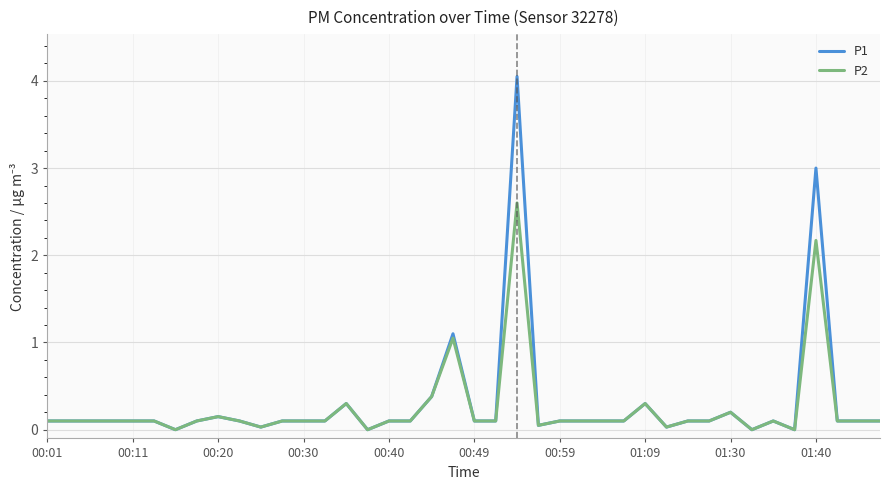

Which series has the widest spread of values?

P1